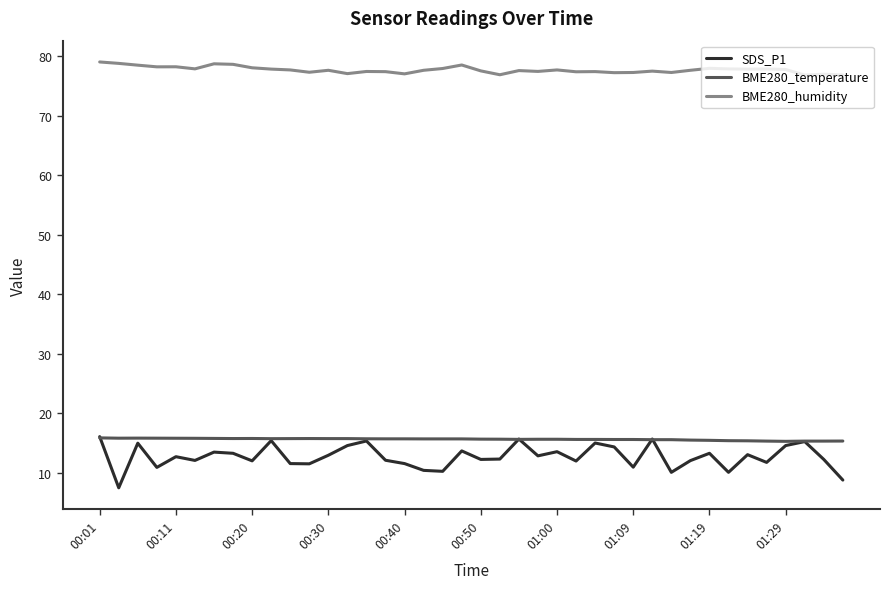

What is the greatest value displayed?

79.1